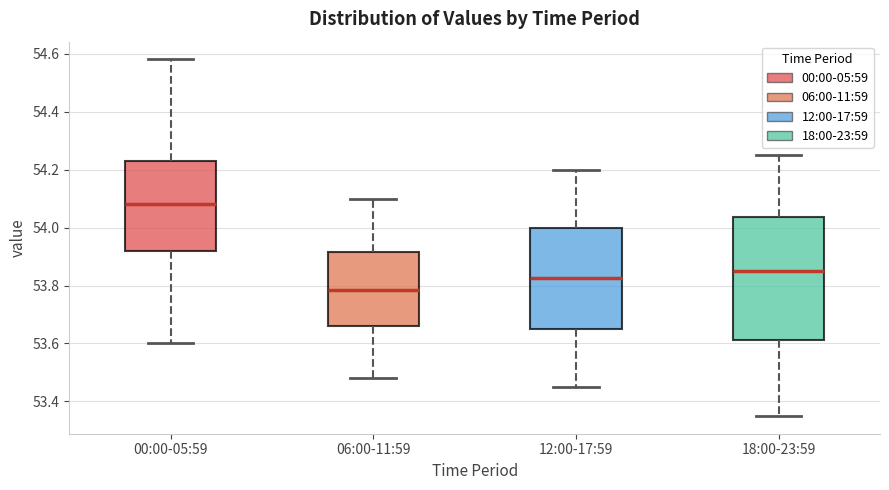

Reading left to right, read every box against the y-axis: the position of its median line, the range the box covers, and the ends of its whiskers. The values are not printed on the chart, so give them approximately, as read against the axis.

00:00-05:59: median 54.08, box 53.92 to 54.24, whiskers 53.60 to 54.58
06:00-11:59: median 53.78, box 53.66 to 53.92, whiskers 53.48 to 54.10
12:00-17:59: median 53.82, box 53.66 to 54.00, whiskers 53.46 to 54.20
18:00-23:59: median 53.86, box 53.62 to 54.04, whiskers 53.36 to 54.26